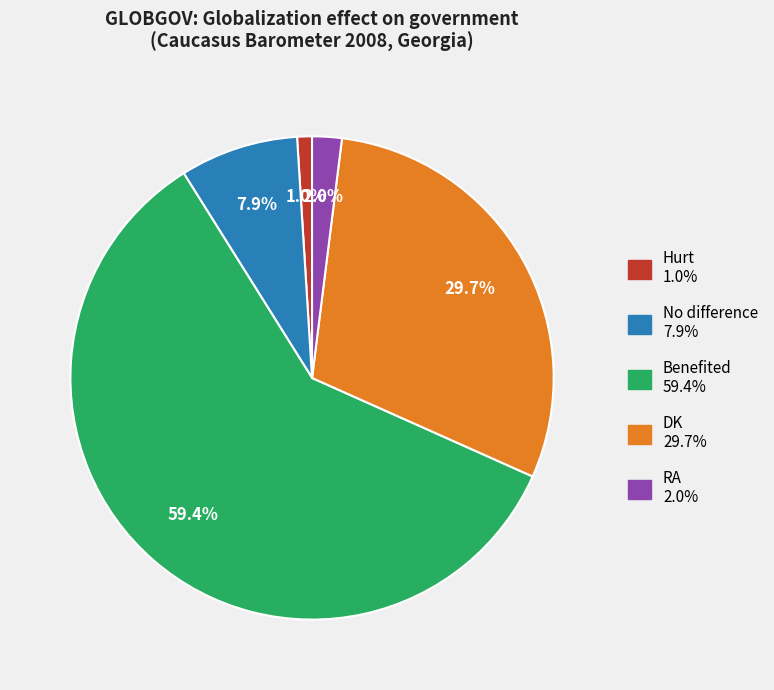

The DK slice represents 30% of the pie. True or false?

True